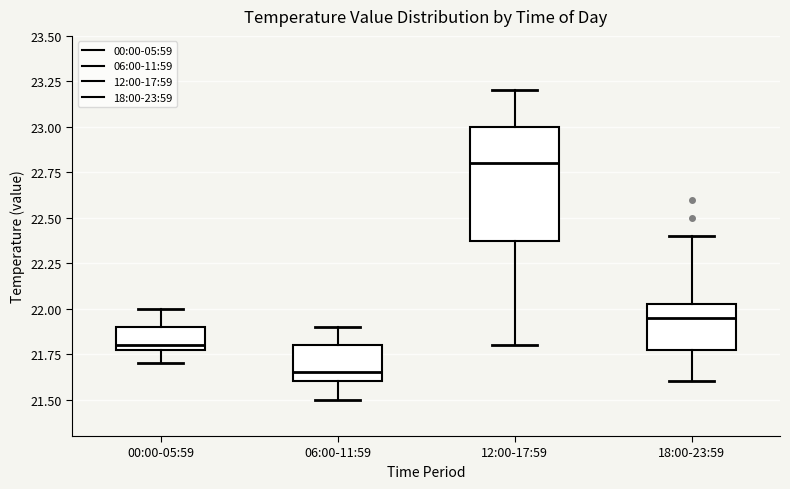

Where does the upper whisker of the box for 00:00-05:59 end on the y-axis? The values are not printed on the chart, so give them approximately, as read against the axis.

22.00